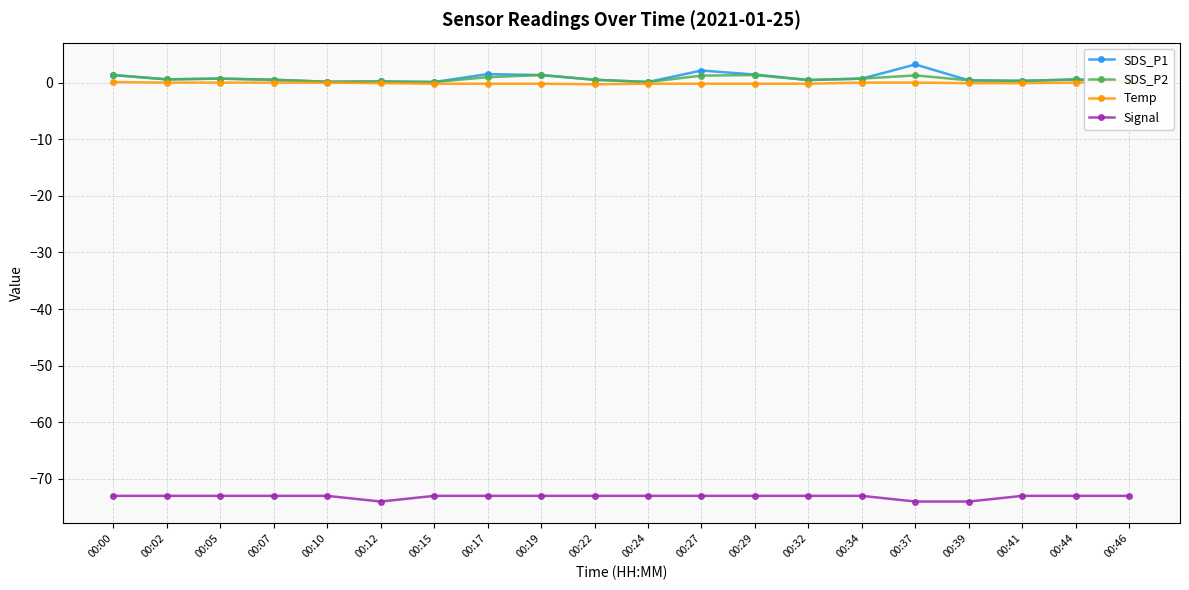

What is the difference between the maximum and minimum values in the Signal series?

1.0